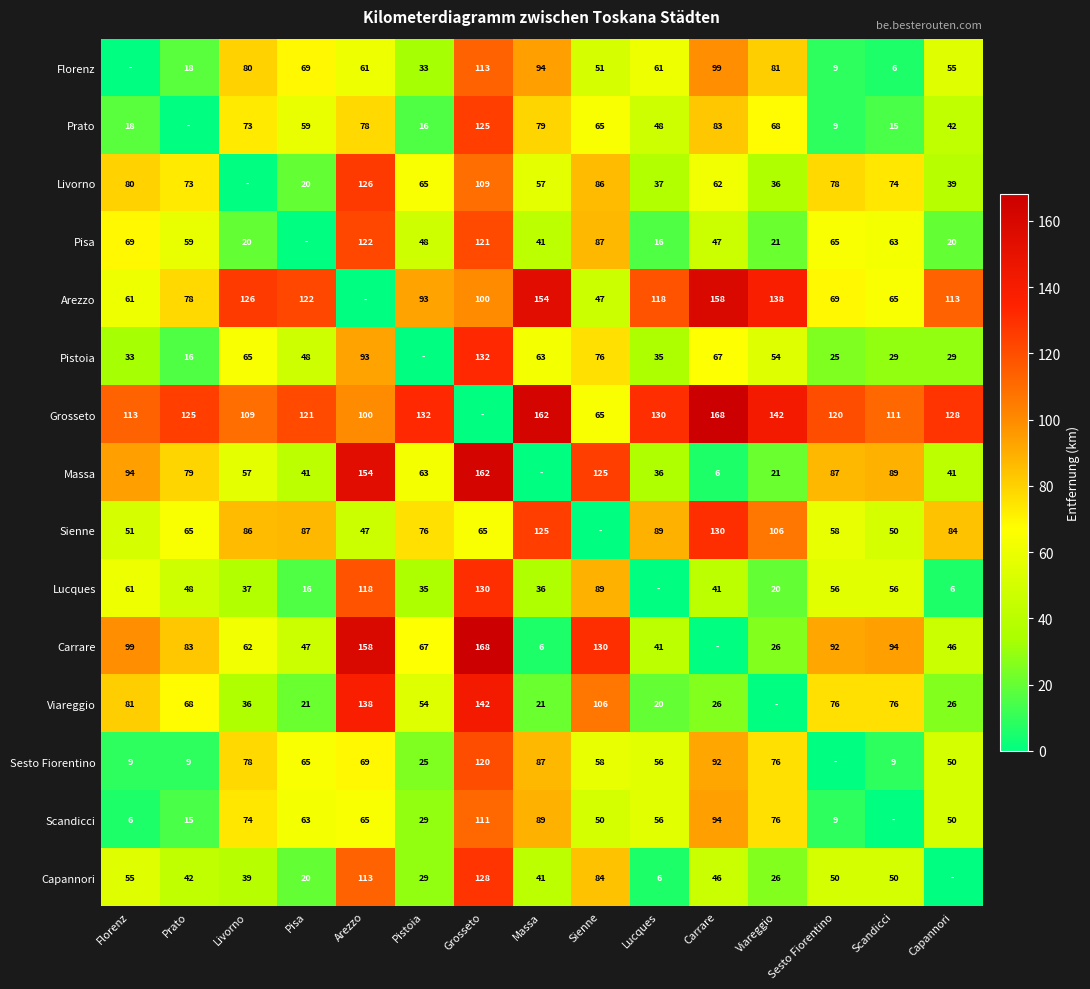

What is the sum of the Arezzo values at Grosseto and Pisa?

222